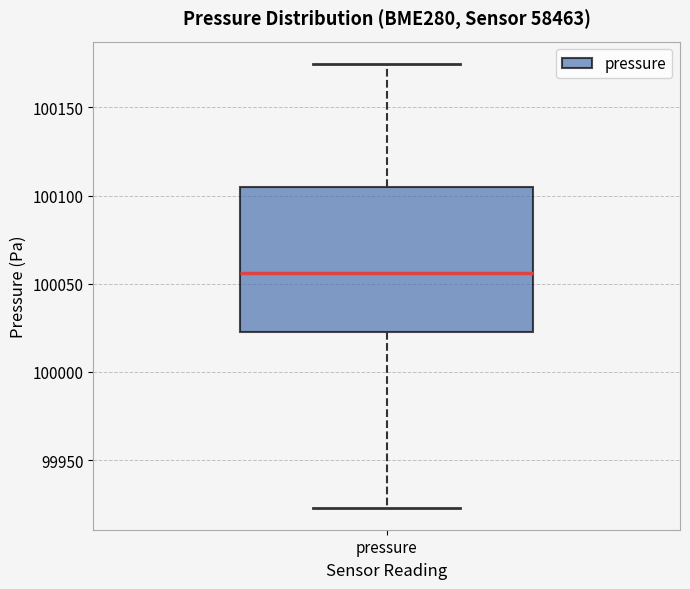

Read this box plot against the y-axis: the position of the median line, the range covered by the box, and the ends of both whiskers. The values are not printed on the chart, so give them approximately, as read against the axis.

median 100055, box 100025 to 100105, whiskers 99925 to 100175